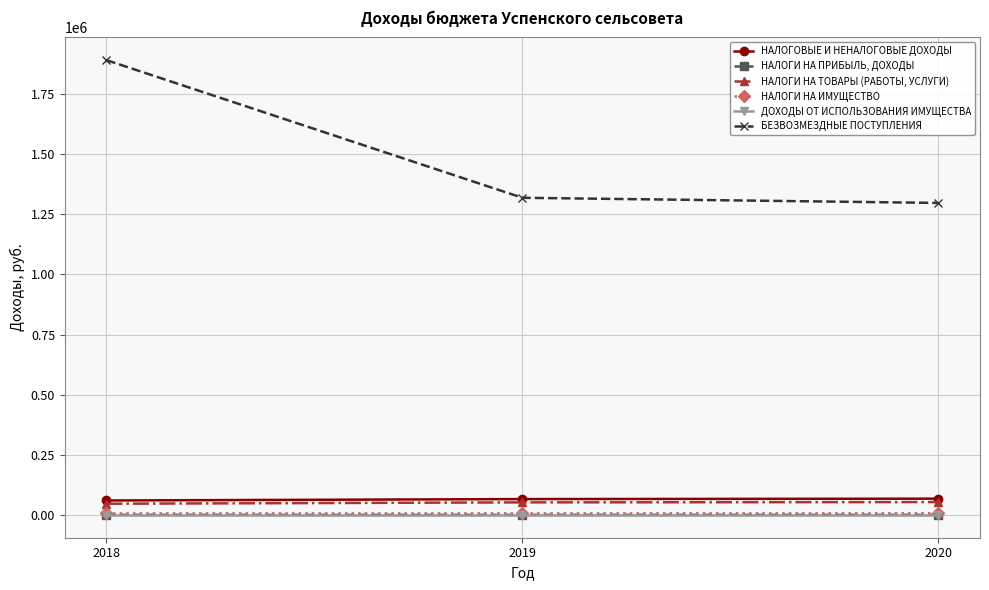

Which series has the largest total across all categories?

БЕЗВОЗМЕЗДНЫЕ ПОСТУПЛЕНИЯ